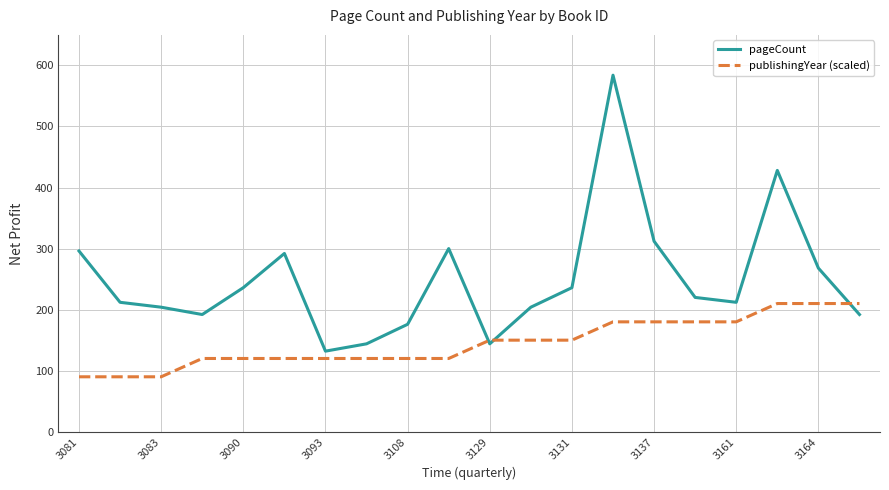

Which series has the largest range (max minus min)?

pageCount